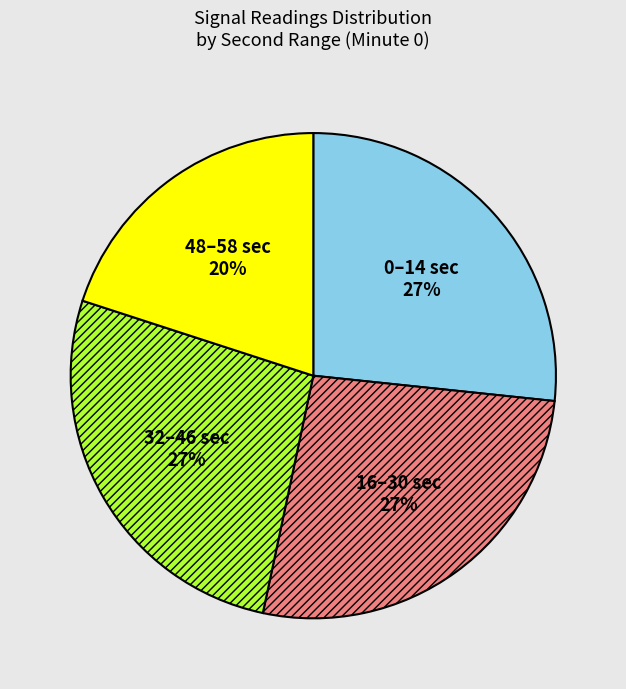

Which has a higher value, 32–46 sec or 48–58 sec?

32–46 sec